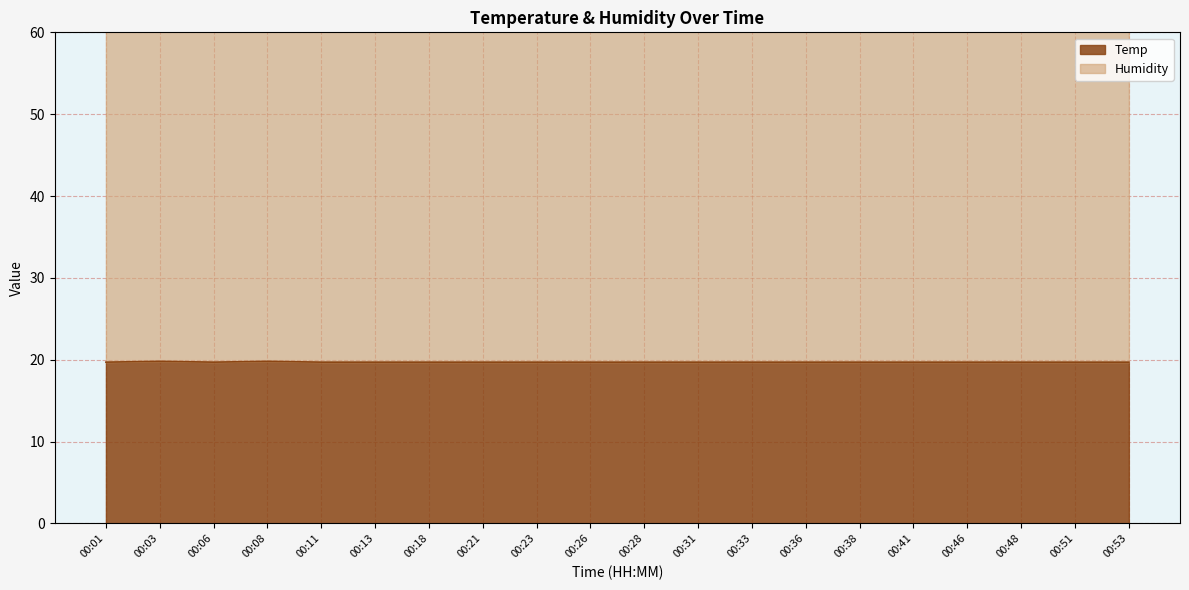

Which series changed the most between 00:18 and 00:48?

Temp